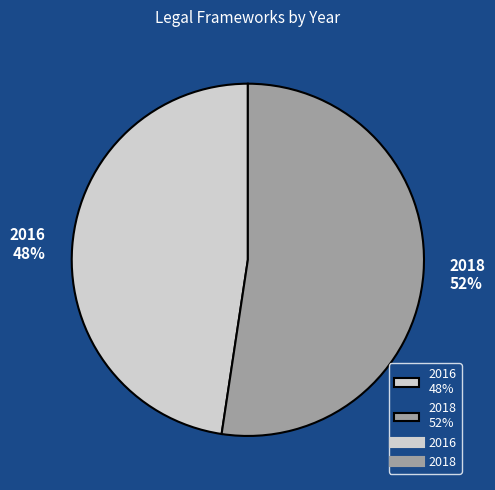

How many segments does this pie chart have?

2